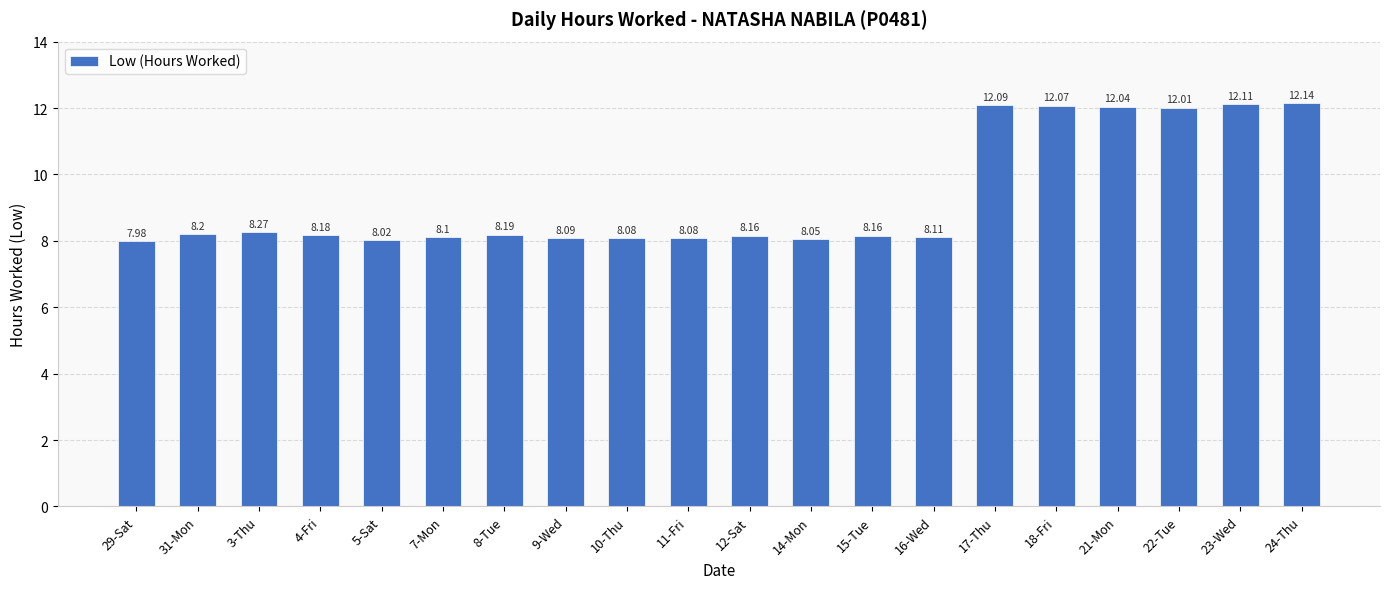

The value at 9-Wed is 3.9. True or false?

False